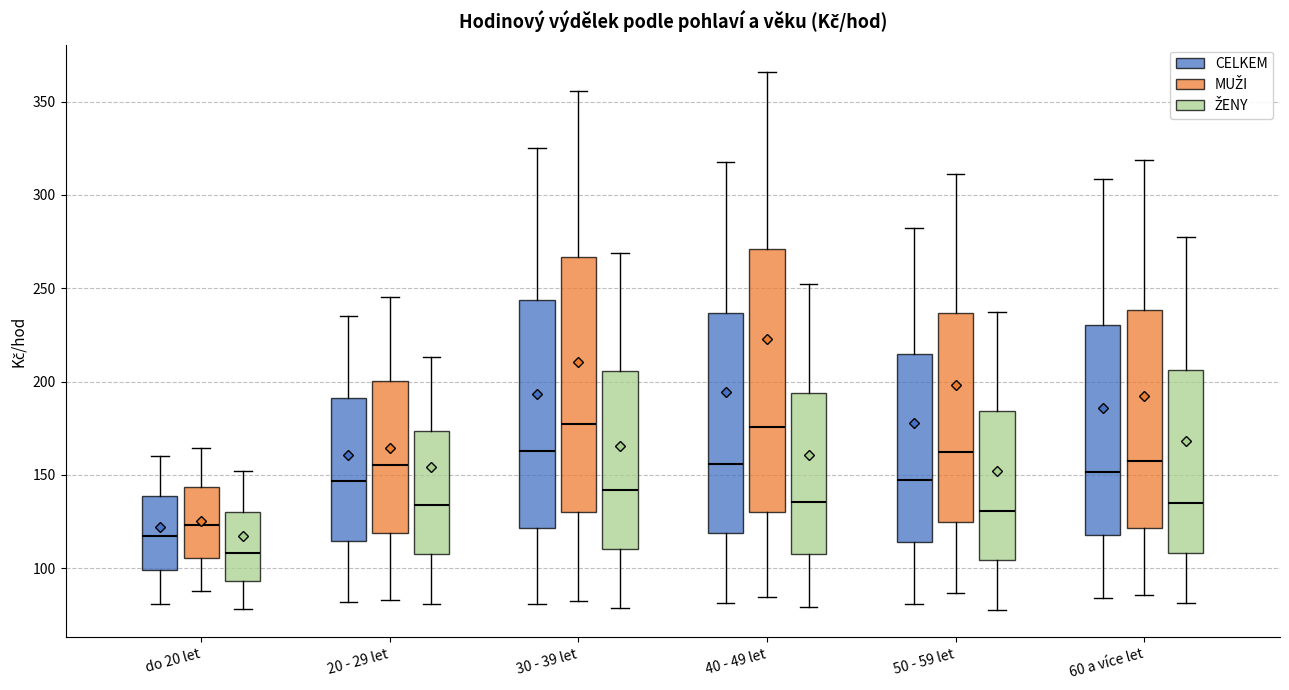

Where does the median line of the box for 30 - 39 let (MUŽI) sit on the y-axis? The values are not printed on the chart, so give them approximately, as read against the axis.

180